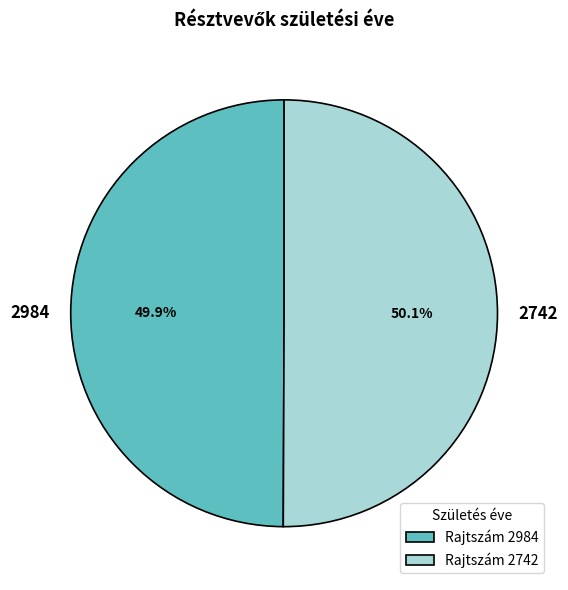

To the nearest percent, what portion does 2984 represent?

50%